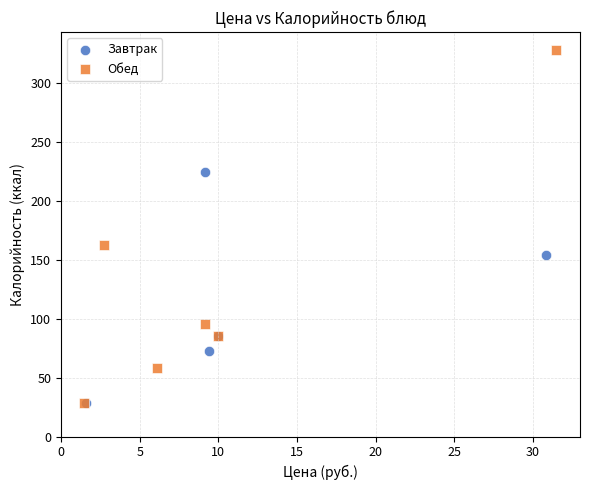

What are all the series names shown in the legend?

Завтрак, Обед